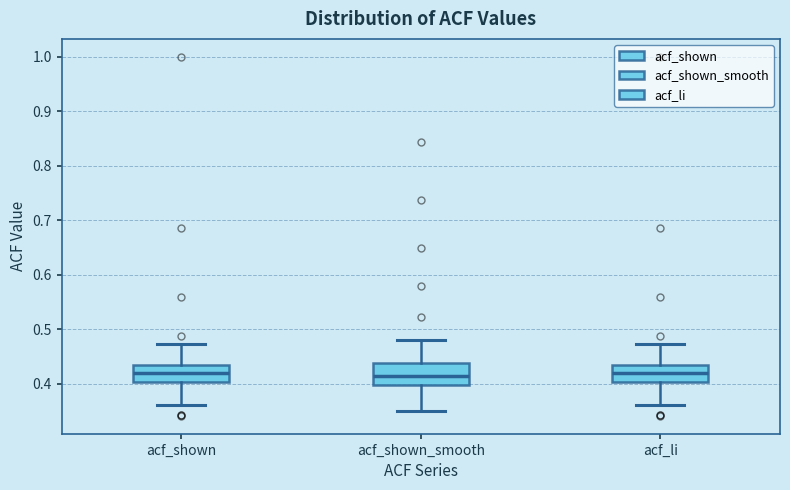

Reading left to right, read every box against the y-axis: the position of its median line, the range the box covers, and the ends of its whiskers. The values are not printed on the chart, so give them approximately, as read against the axis.

acf_shown: median 0.42, box 0.40 to 0.43, whiskers 0.36 to 0.47
acf_shown_smooth: median 0.41, box 0.40 to 0.44, whiskers 0.35 to 0.48
acf_li: median 0.42, box 0.40 to 0.43, whiskers 0.36 to 0.47